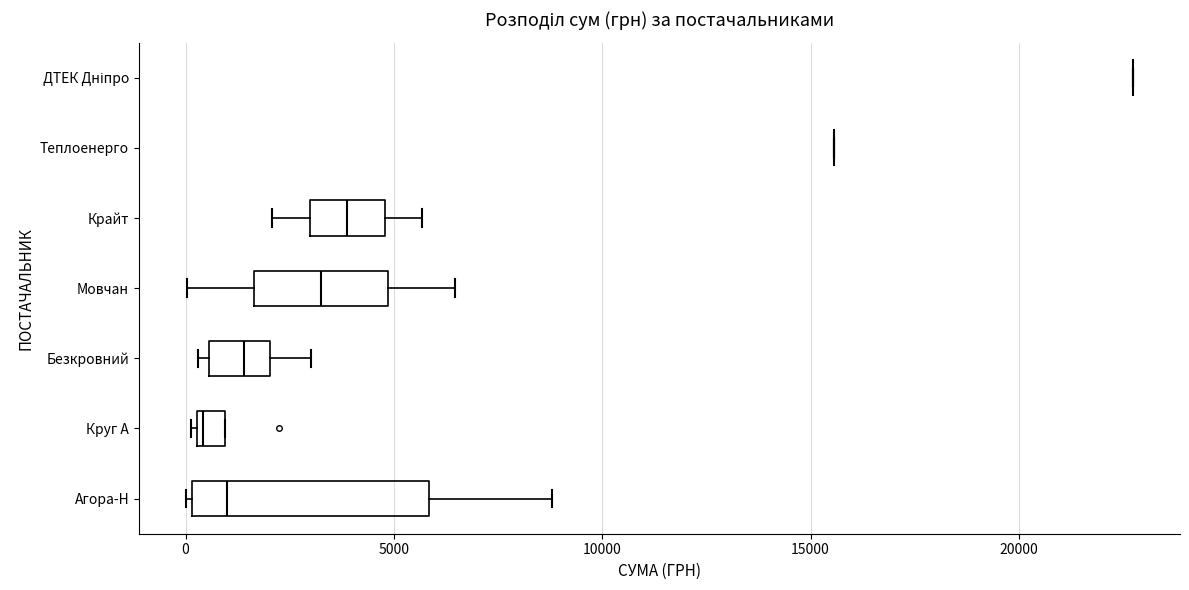

Where does the right whisker of the box for Крайт end on the x-axis? The values are not printed on the chart, so give them approximately, as read against the axis.

5500